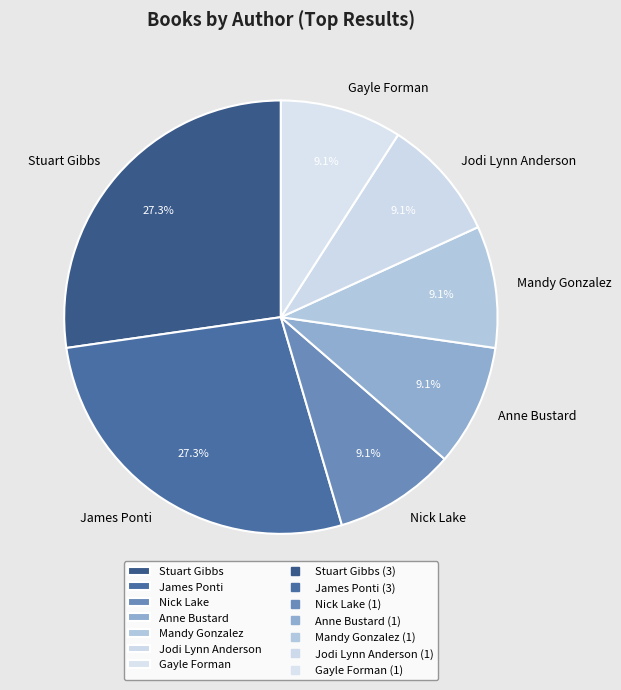

What is the ratio of the value at Stuart Gibbs to the value at Jodi Lynn Anderson?

3.0